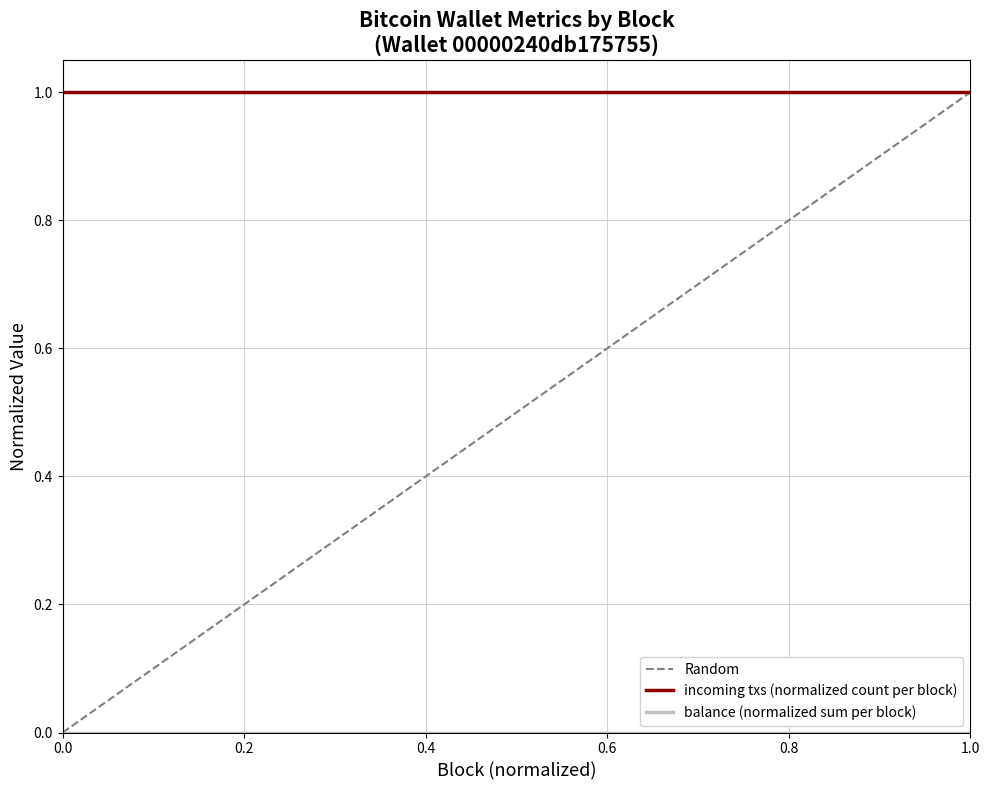

Which series has the largest total across all categories?

incoming txs (normalized count per block)